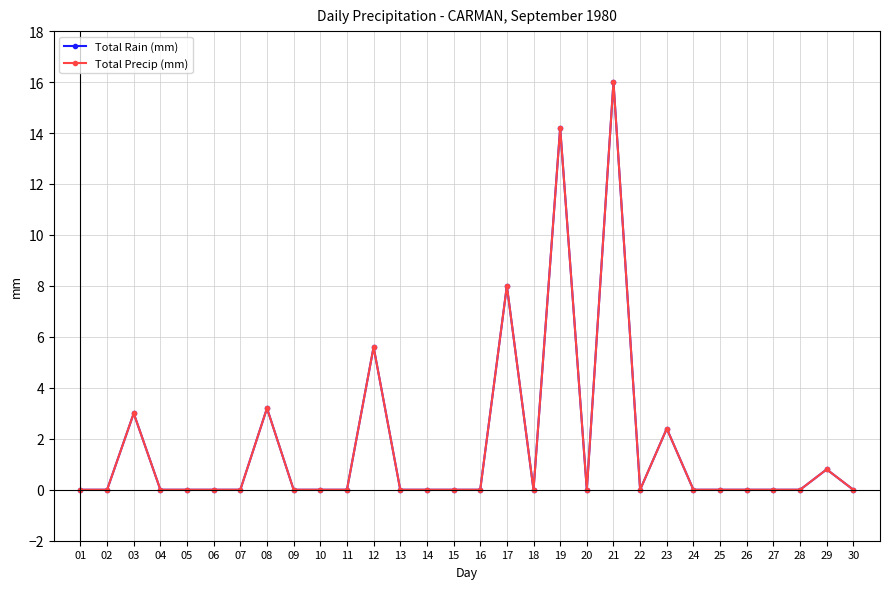

What is the average value of the Total Rain (mm) series?

1.8